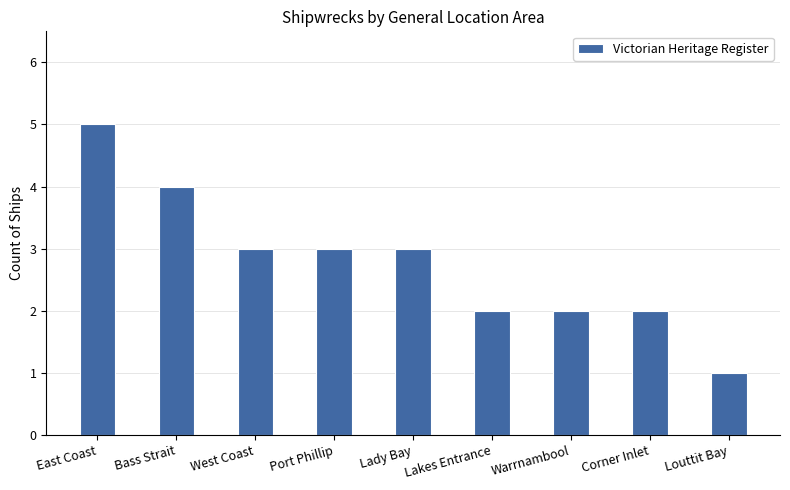

What is the difference between the second highest and minimum values?

3